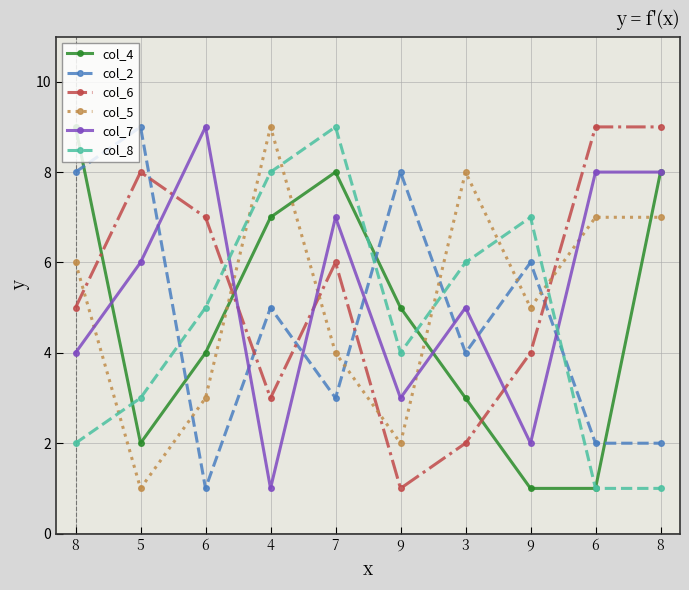

True or false: col_2 has a value of 3 at 5.

False